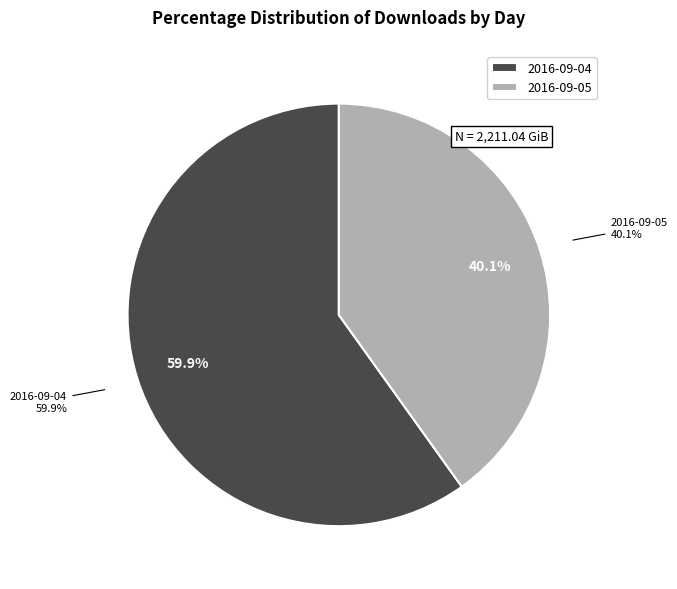

Which has a higher value, 2016-09-05 or 2016-09-04?

2016-09-04